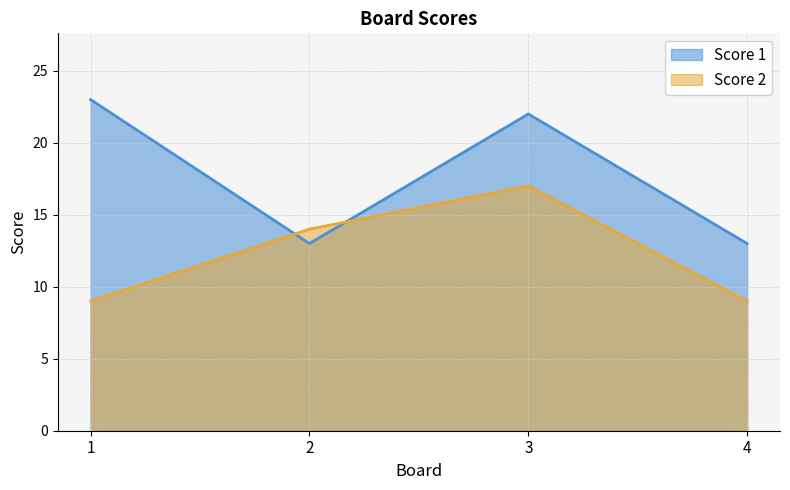

At how many categories does at least one series exceed 19?

2